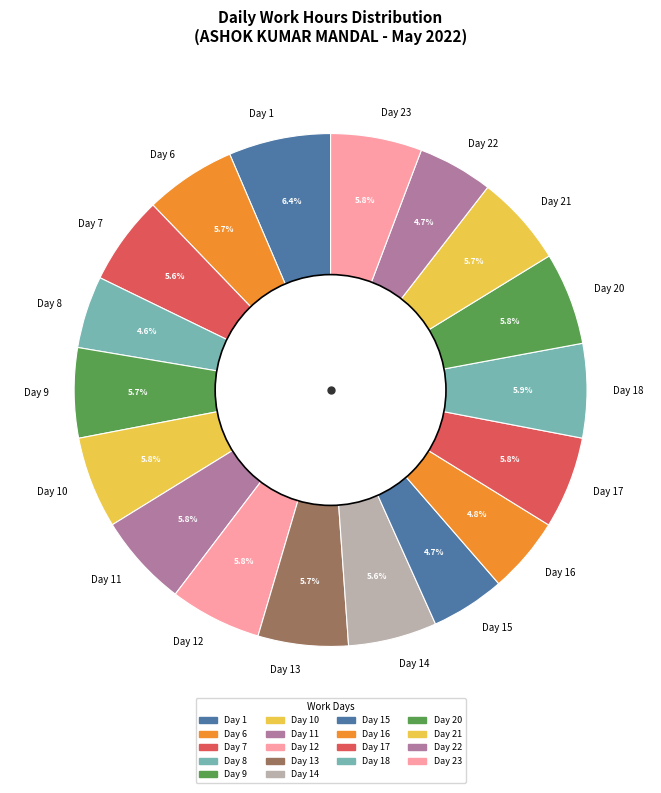

Which slice is the largest?

Day 1